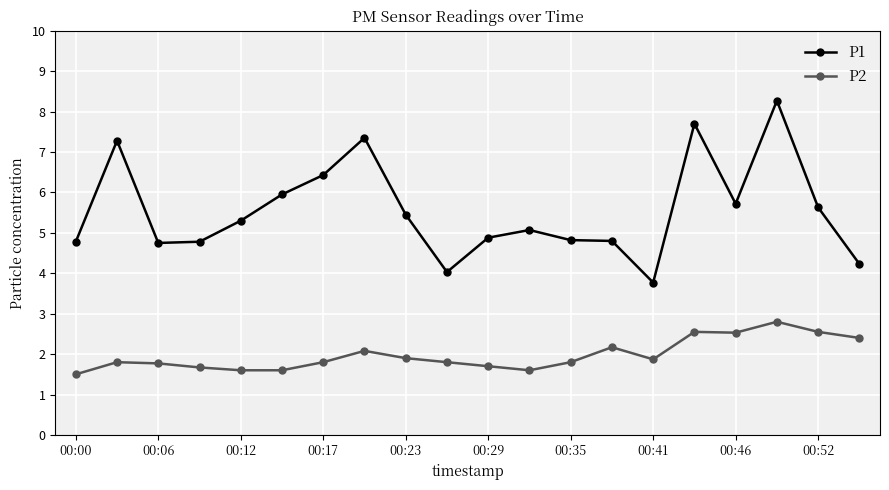

True or false: P2 has more than 1 points higher than both neighbors.

True